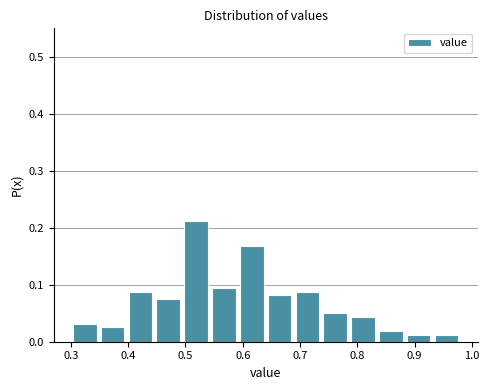

Over which range of the x-axis is the bar tallest?

0.49 to 0.54